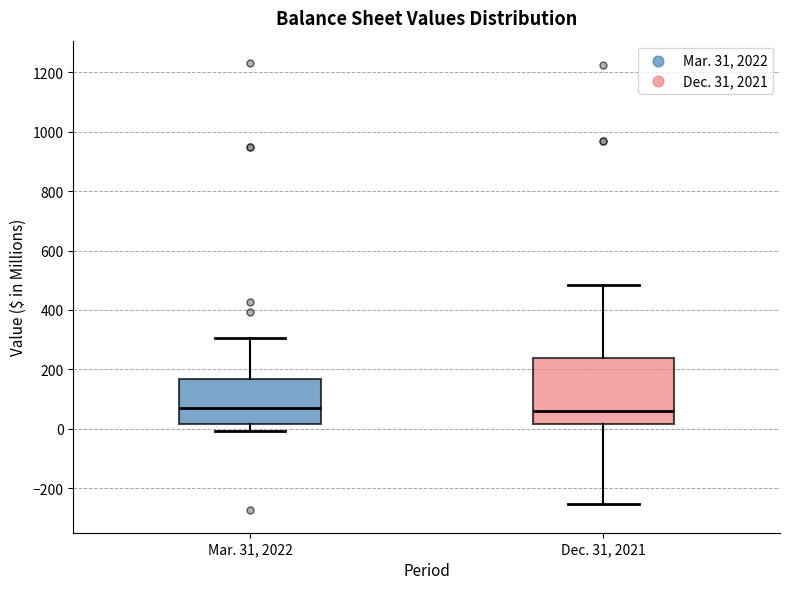

Reading left to right, transcribe this box plot: for each box, give where its median line is, the range the box spans, and where its two whiskers end, as read against the y-axis. The values are not printed on the chart, so give them approximately, as read against the axis.

Mar. 31, 2022: median 80, box 20 to 160, whiskers 0 to 300
Dec. 31, 2021: median 60, box 20 to 240, whiskers -260 to 480